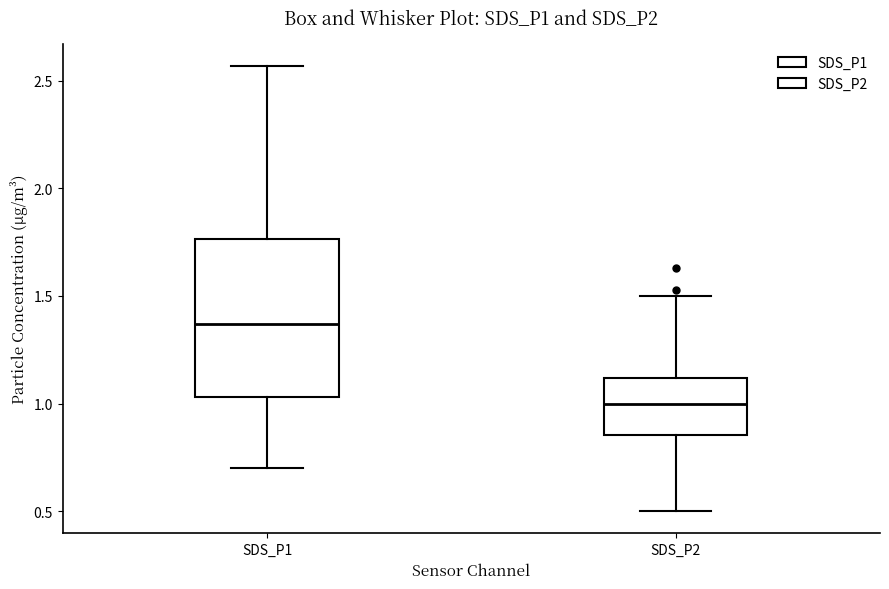

Reading left to right, read every box against the y-axis: the position of its median line, the range the box covers, and the ends of its whiskers. The values are not printed on the chart, so give them approximately, as read against the axis.

SDS_P1: median 1.35, box 1.05 to 1.75, whiskers 0.70 to 2.55
SDS_P2: median 1.00, box 0.85 to 1.10, whiskers 0.50 to 1.50